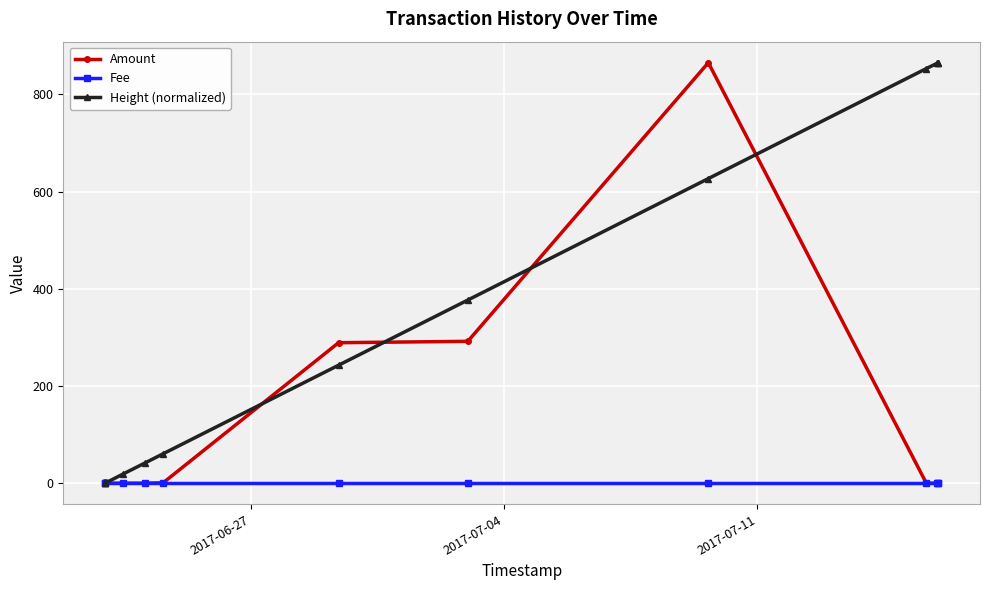

After their last crossing, which series has the higher values: Fee or Height (normalized)?

Height (normalized)